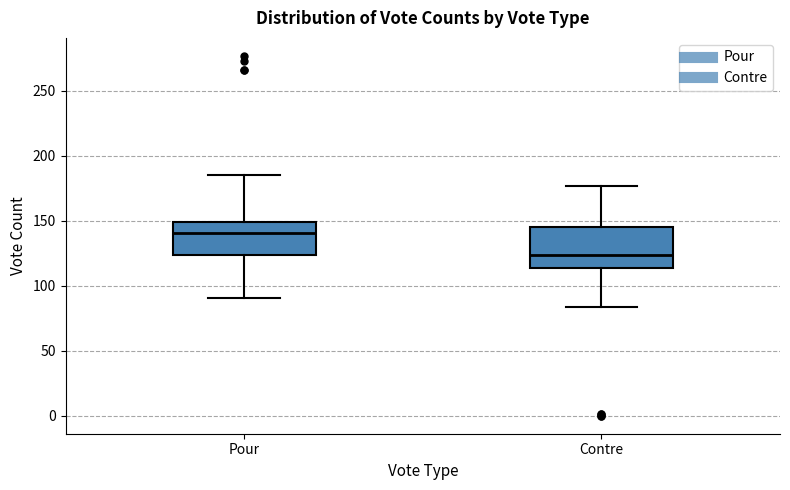

Reading left to right, transcribe this box plot: for each box, give where its median line is, the range the box spans, and where its two whiskers end, as read against the y-axis. The values are not printed on the chart, so give them approximately, as read against the axis.

Pour: median 140, box 125 to 150, whiskers 90 to 185
Contre: median 125, box 115 to 145, whiskers 85 to 175